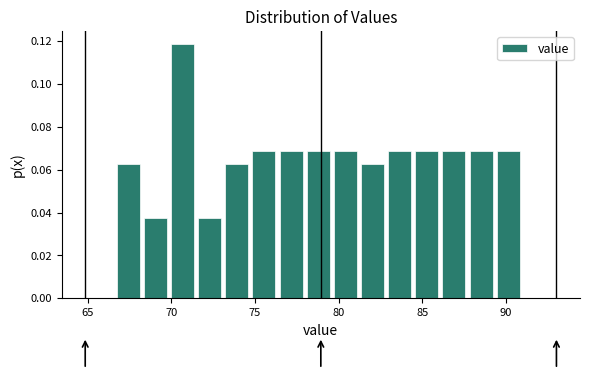

Read against the x-axis, roughly where is the centre of the tallest bar?

70.5